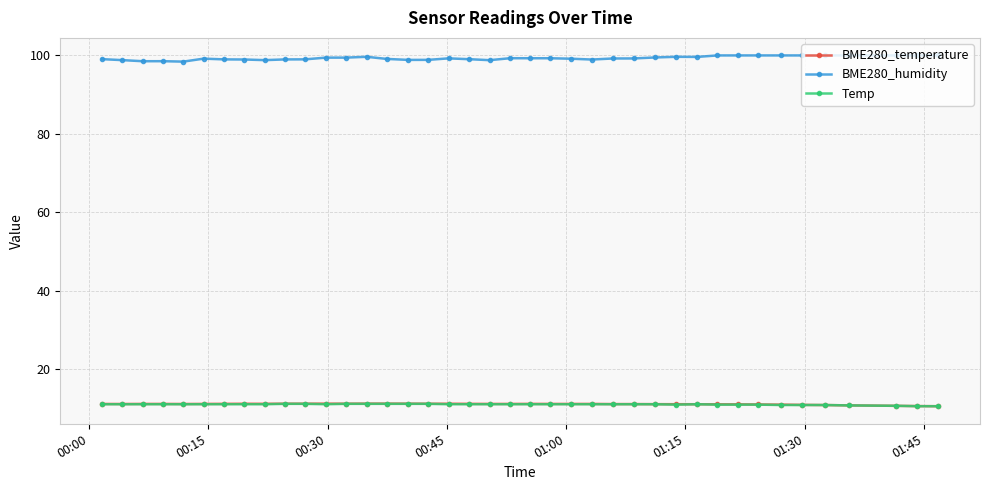

What is the value of the Temp point at the 29th from the left?

10.9